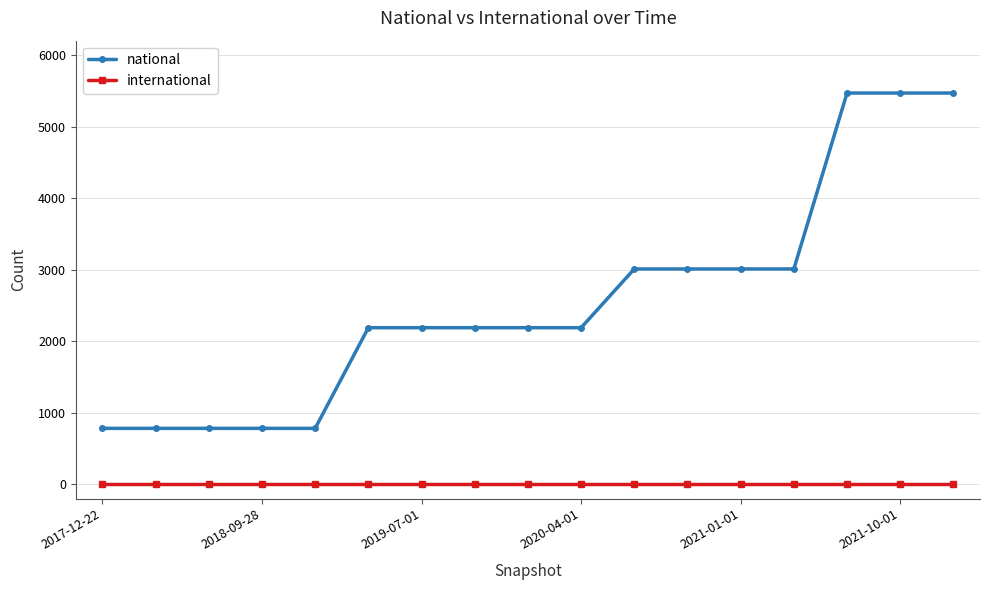

What are all the series names shown in the legend?

national, international